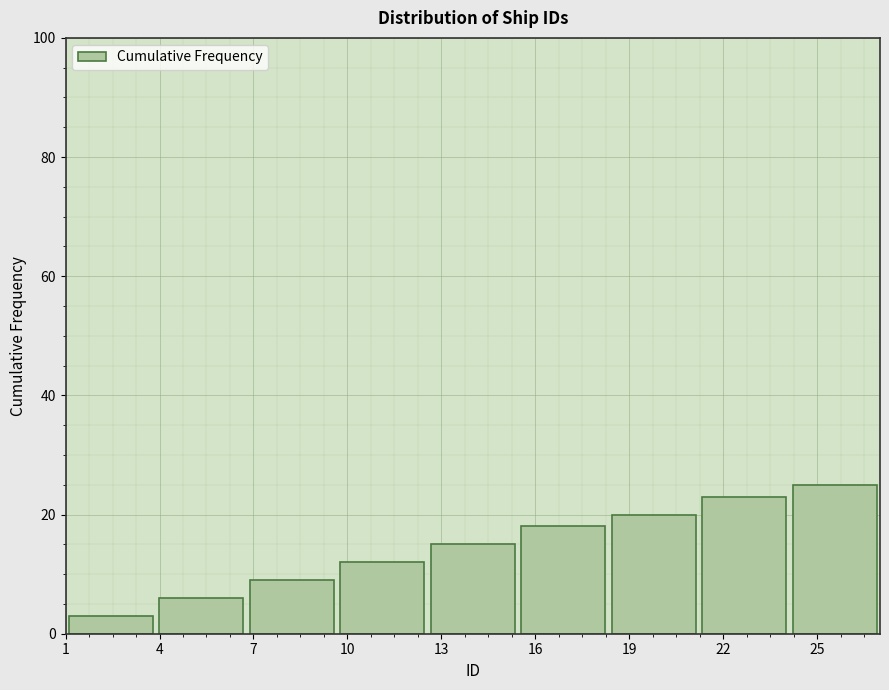

Reading left to right, list every bar in this chart as the range it spans on the x-axis followed by its height. Neither the bar edges nor the heights are printed on the chart, so give them approximately, as read against the axes.

1.0 to 4.0: 4
4.0 to 7.0: 6
7.0 to 9.5: 10
9.5 to 12.5: 12
12.5 to 15.5: 16
15.5 to 18.5: 18
18.5 to 21.0: 20
21.0 to 24.0: 24
24.0 to 27.0: 26